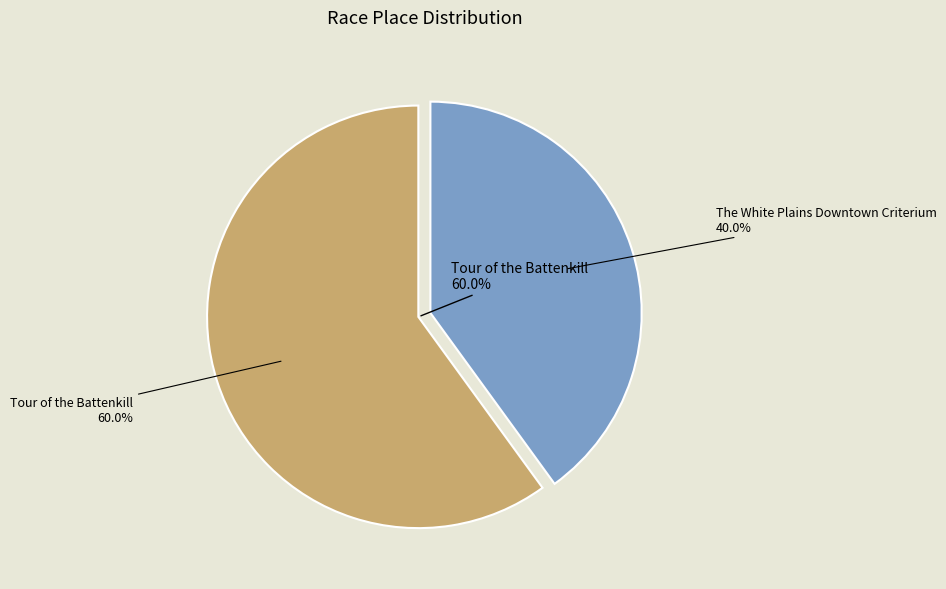

How many slices are in this pie chart?

2